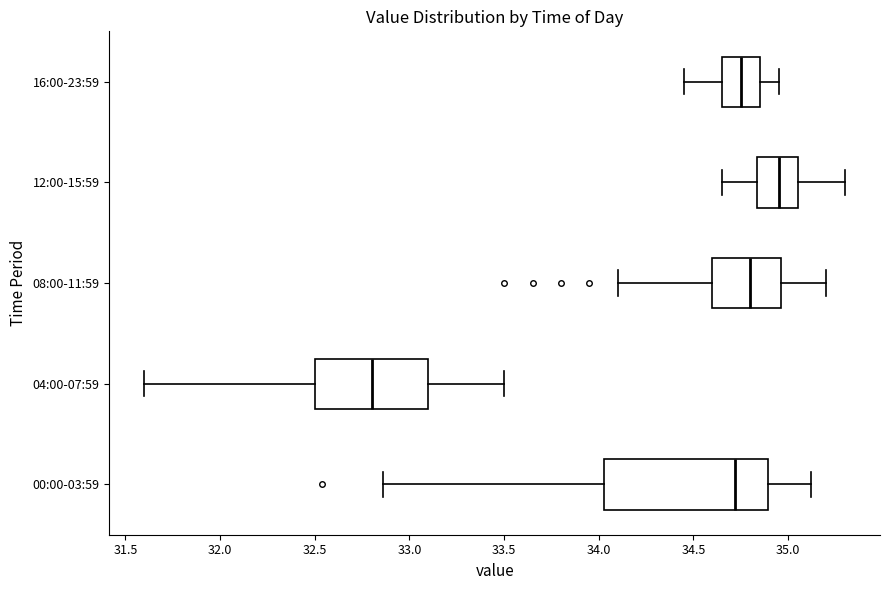

Comparing the boxes themselves (not the whiskers), which one is the widest?

00:00-03:59